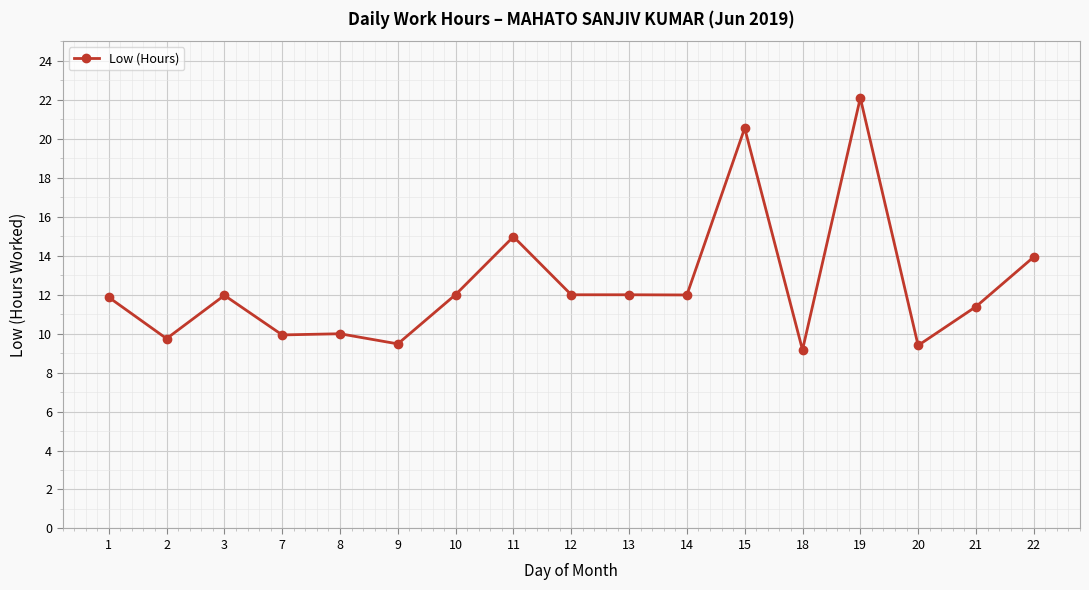

What is the ratio of the value at 10 to the value at 18?

1.3